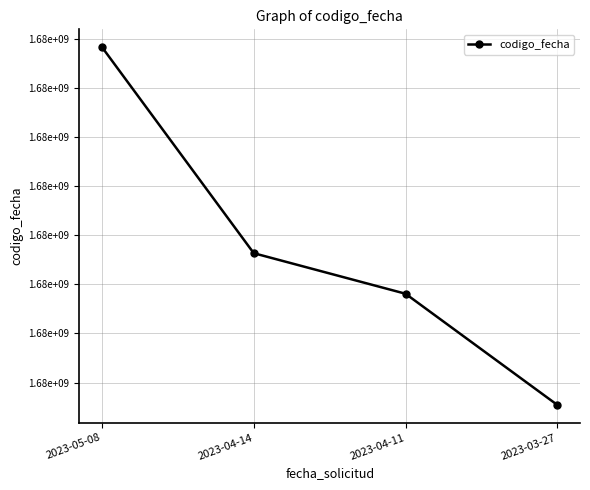

Is it true that the value at 2023-03-27 is 3023571290?

False